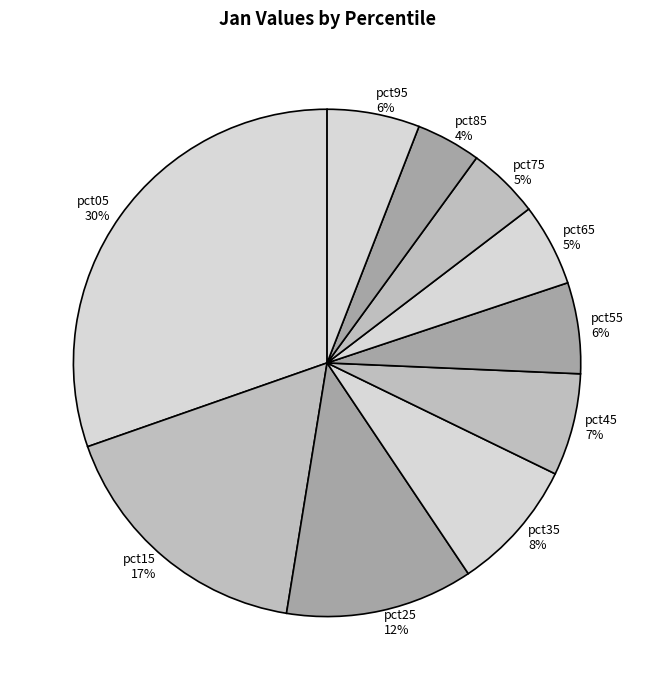

To the nearest percent, what is the difference between the pct05 and pct35 slice percentages?

22%